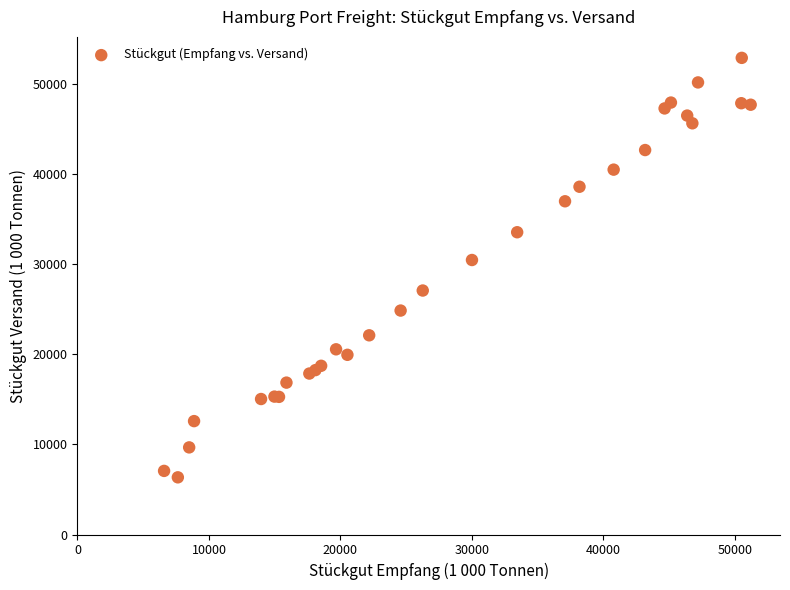

What Y value in the scatter plot is closest to 29593?

30435.0